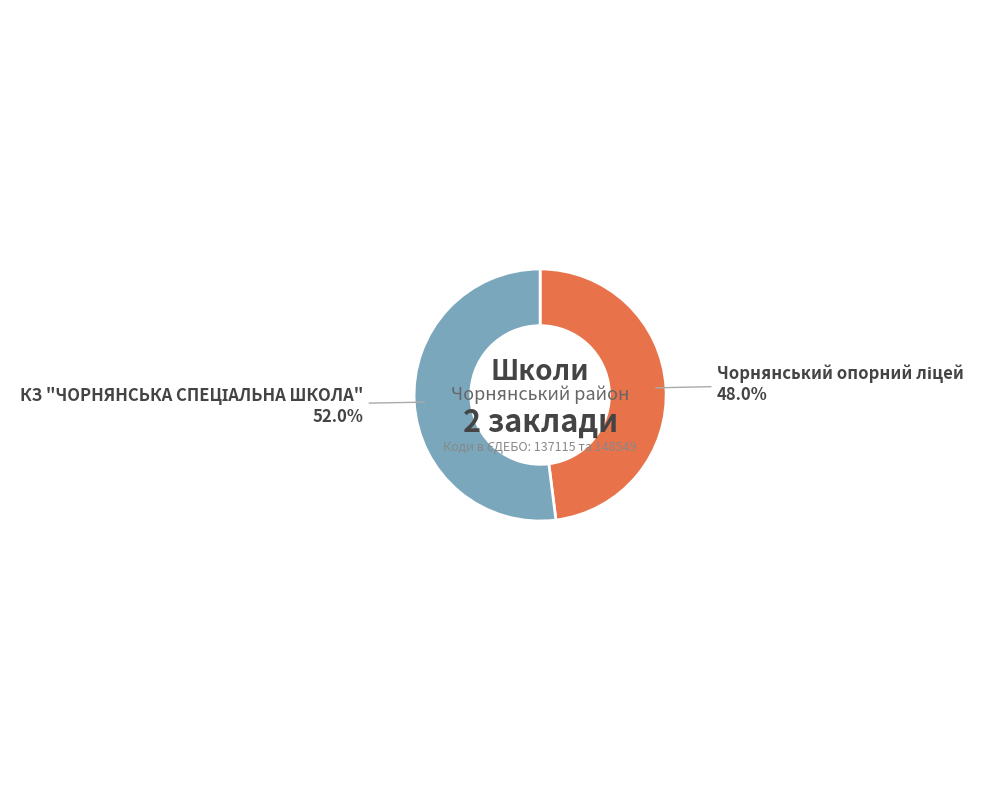

Does any single category account for the majority?

Yes